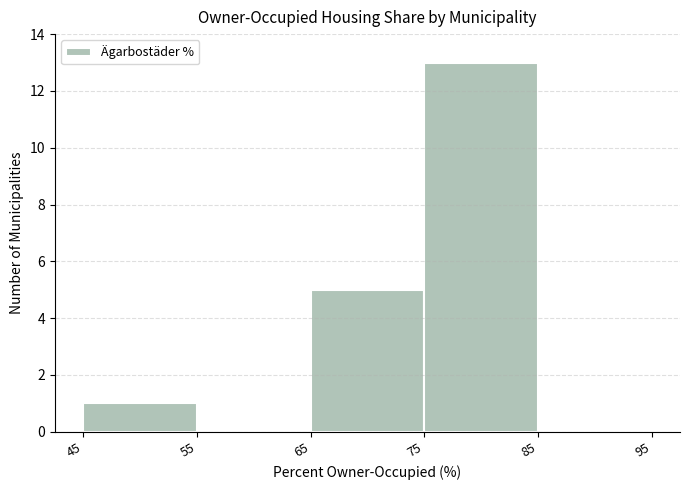

How tall is the bar that spans 45 to 55 on the x-axis? The values are not printed on the chart, so give them approximately, as read against the axis.

1